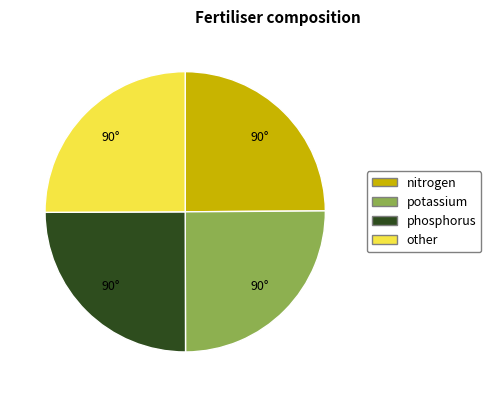

Is there any slice that represents more than half of the pie?

No